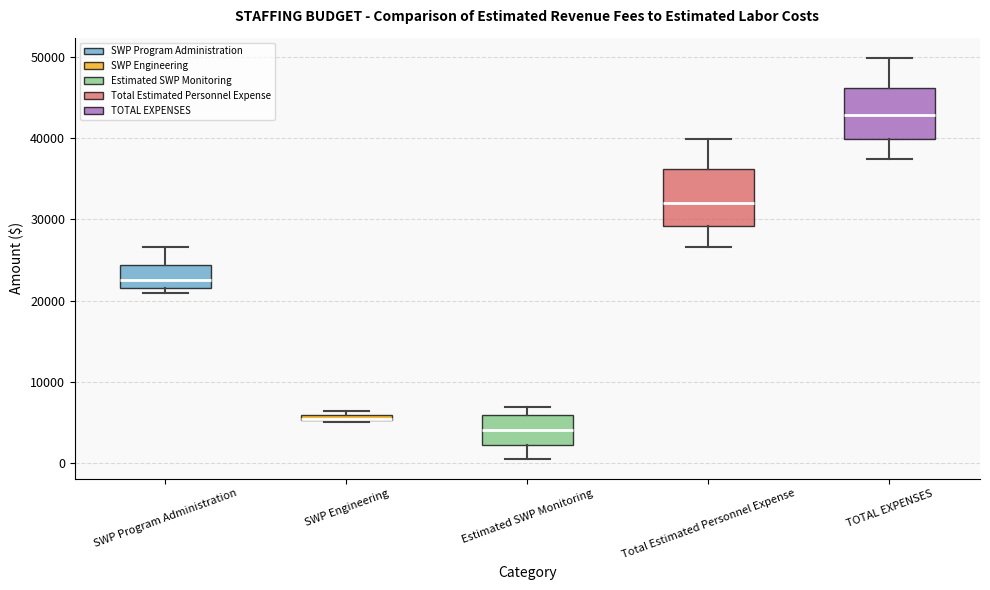

Where does the upper whisker of the box for SWP Program Administration end on the y-axis? The values are not printed on the chart, so give them approximately, as read against the axis.

27000